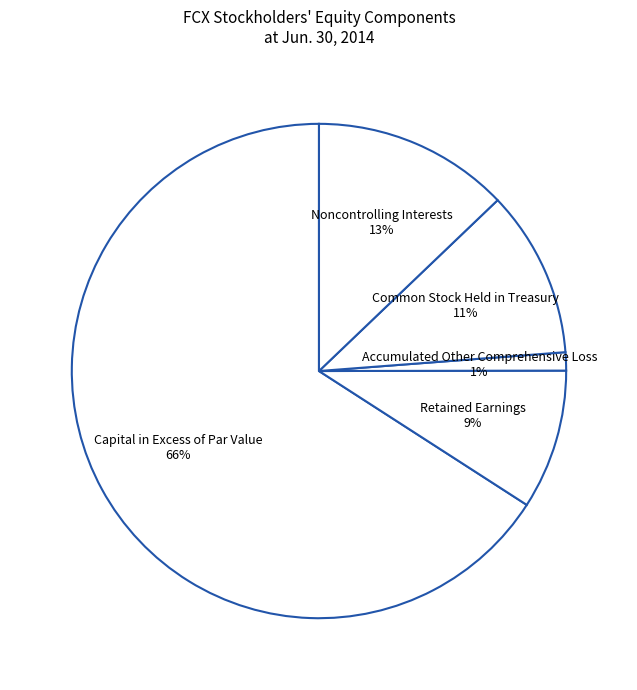

How many segments does this pie chart have?

5